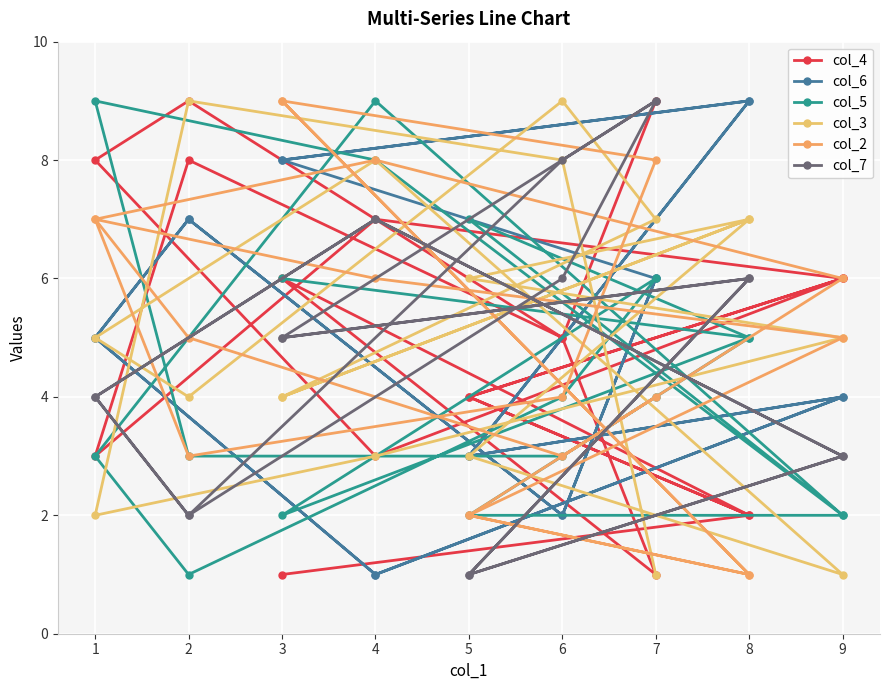

Is the value of col_4 at 3 greater than the value of col_5 at 9?

No